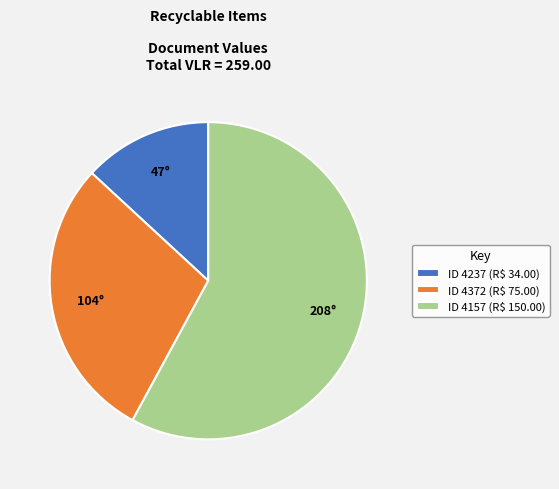

Does ID 4157 (R$ 150.00) account for over 50% of the chart?

Yes